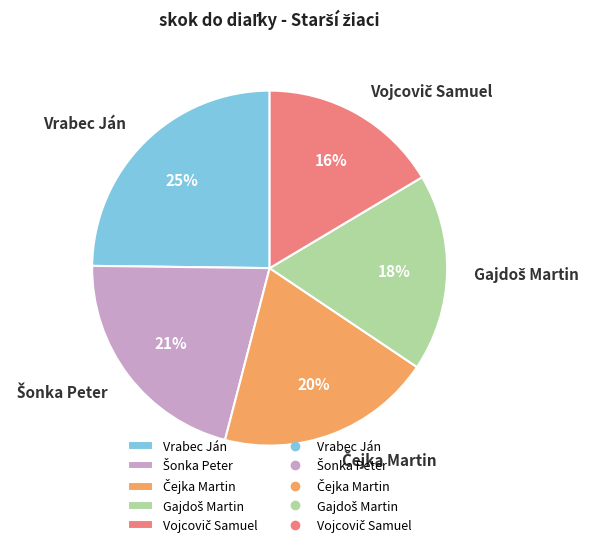

To the nearest percent, what is the average slice percentage?

20%